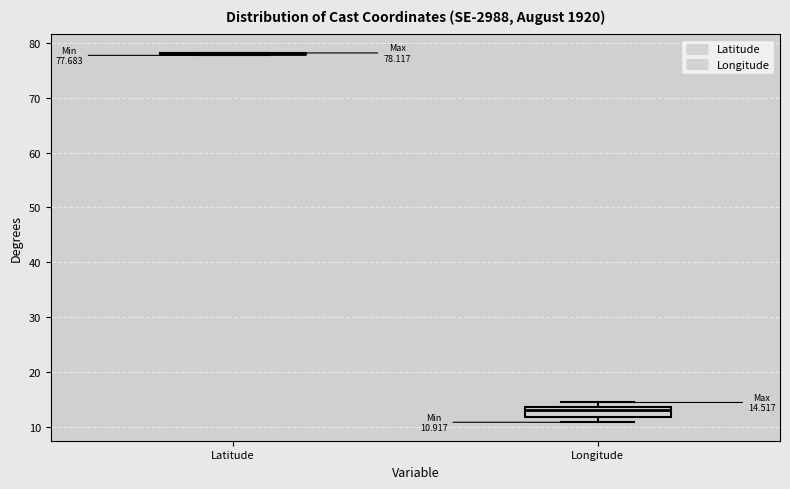

Comparing the boxes themselves (not the whiskers), which one is the tallest?

Longitude